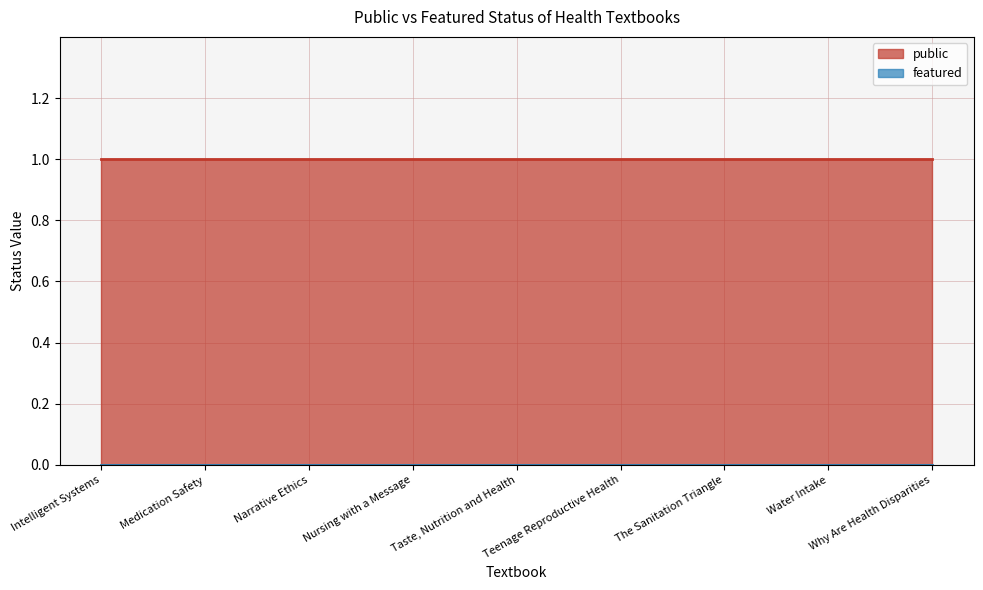

Reading left to right, list all the values displayed in this chart.

public: Intelligent Systems=1	Medication Safety=1	Narrative Ethics=1	Nursing with a Message=1	Taste, Nutrition and Health=1	Teenage Reproductive Health=1	The Sanitation Triangle=1	Water Intake=1	Why Are Health Disparities=1
featured: Intelligent Systems=0	Medication Safety=0	Narrative Ethics=0	Nursing with a Message=0	Taste, Nutrition and Health=0	Teenage Reproductive Health=0	The Sanitation Triangle=0	Water Intake=0	Why Are Health Disparities=0